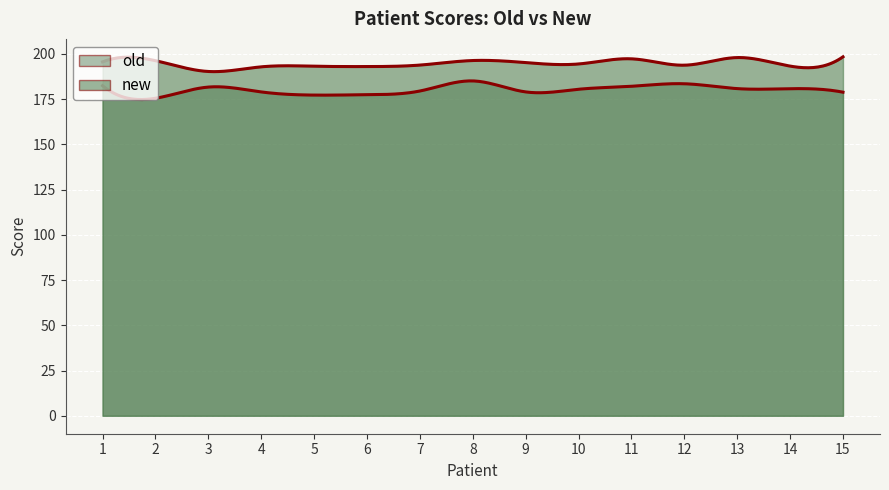

At which label is old closest to 180?

7